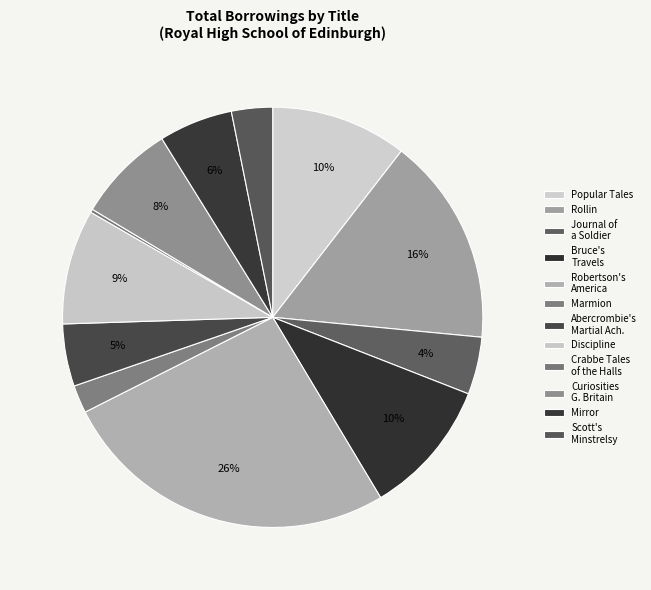

Count the number of slices in the pie.

12